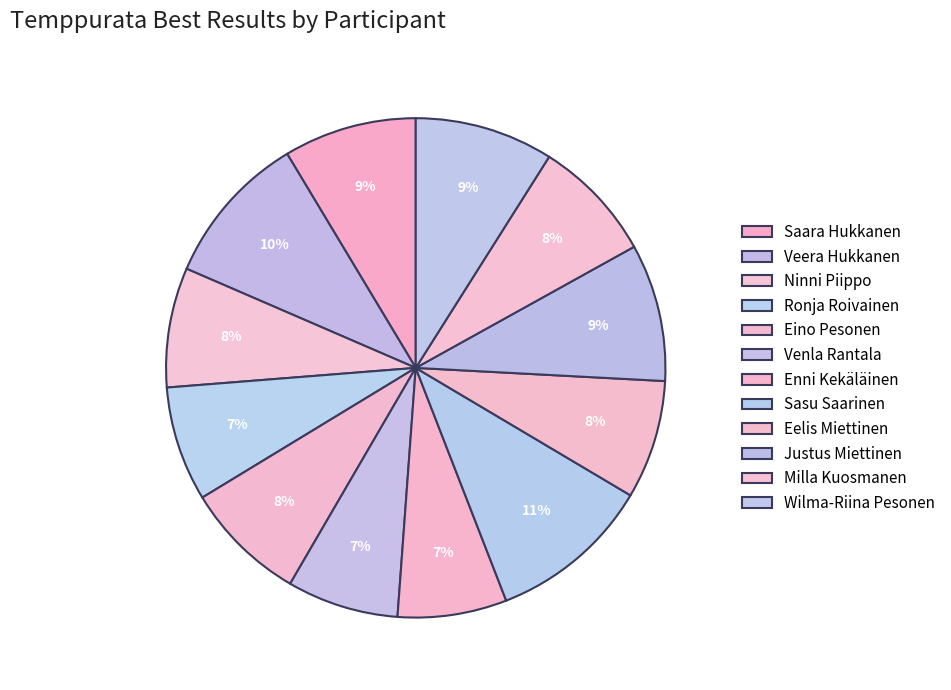

Count the number of slices in the pie.

12